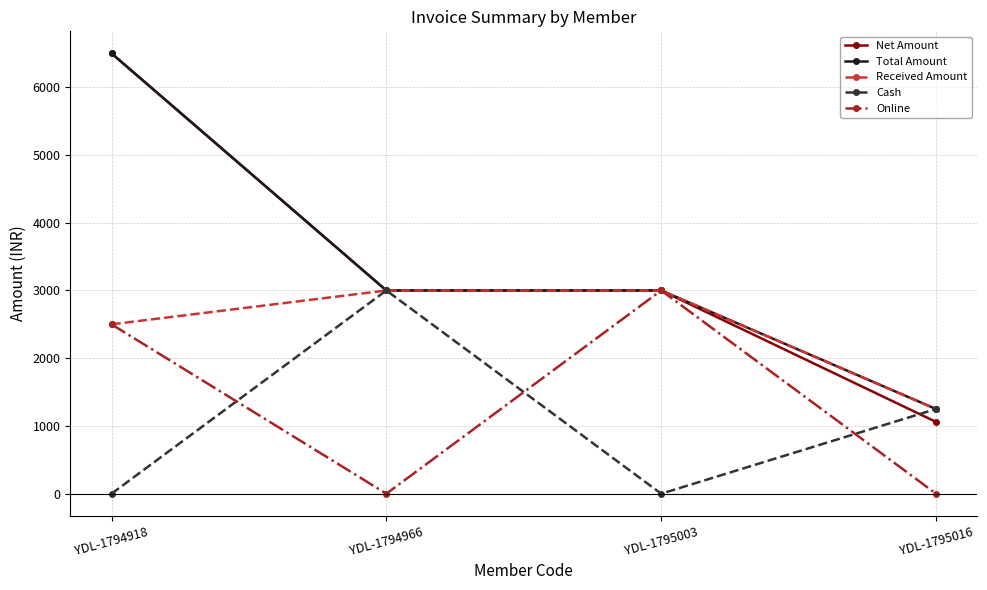

At how many categories does at least one series exceed 4686?

1